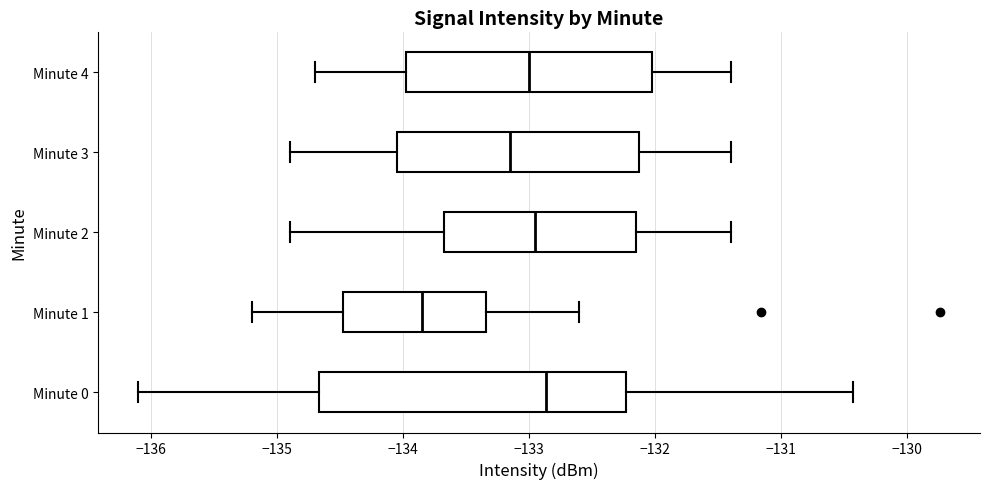

Reading bottom to top, read every box against the x-axis: the position of its median line, the range the box covers, and the ends of its whiskers. The values are not printed on the chart, so give them approximately, as read against the axis.

Minute 0: median -132.9, box -134.7 to -132.2, whiskers -136.1 to -130.4
Minute 1: median -133.8, box -134.5 to -133.3, whiskers -135.2 to -132.6
Minute 2: median -132.9, box -133.7 to -132.1, whiskers -134.9 to -131.4
Minute 3: median -133.1, box -134.0 to -132.1, whiskers -134.9 to -131.4
Minute 4: median -133.0, box -134.0 to -132.0, whiskers -134.7 to -131.4